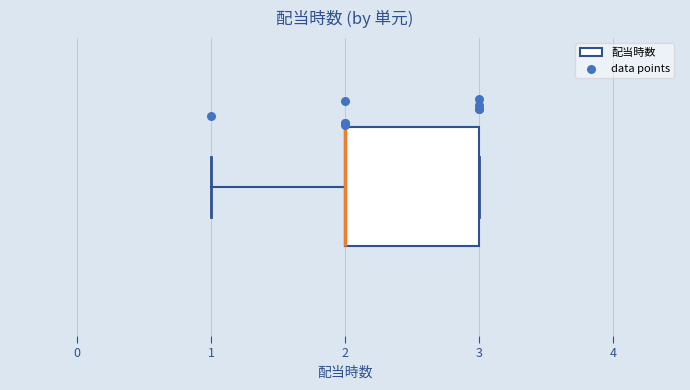

Where does the left whisker of the box end on the x-axis? The values are not printed on the chart, so give them approximately, as read against the axis.

1